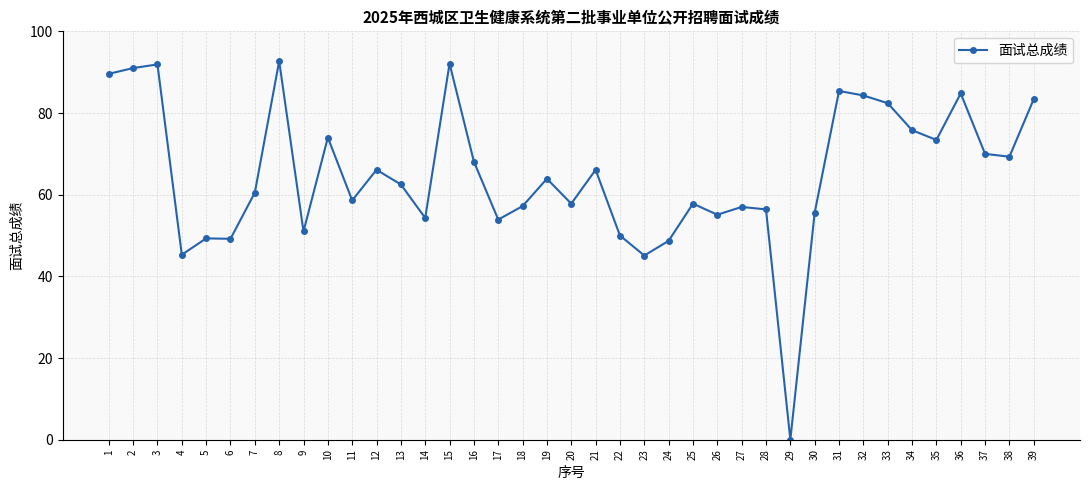

True or false: the data has more than 1 interior local peaks.

True